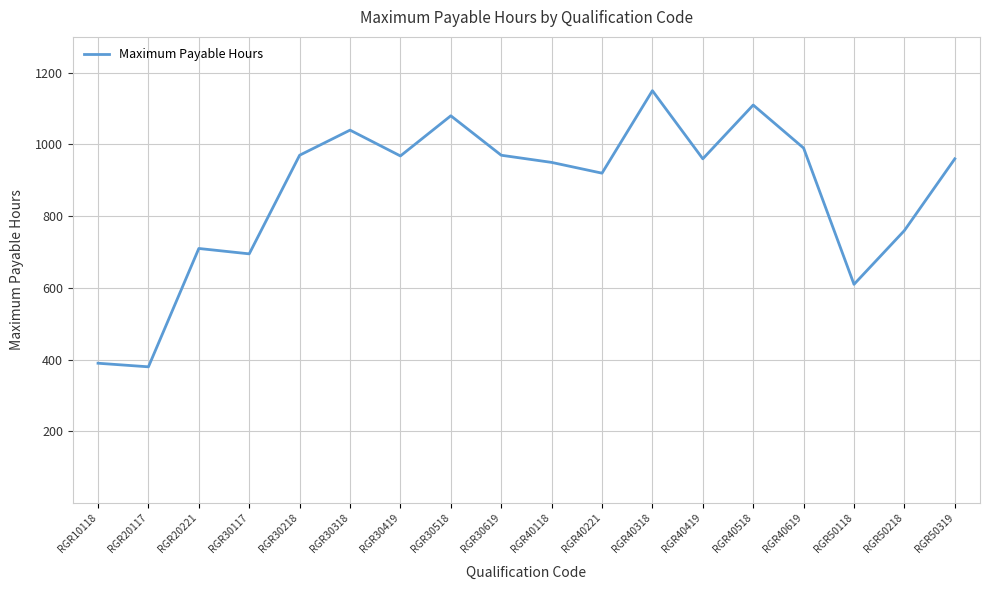

What is the change in value from RGR30117 to RGR40419?

+265